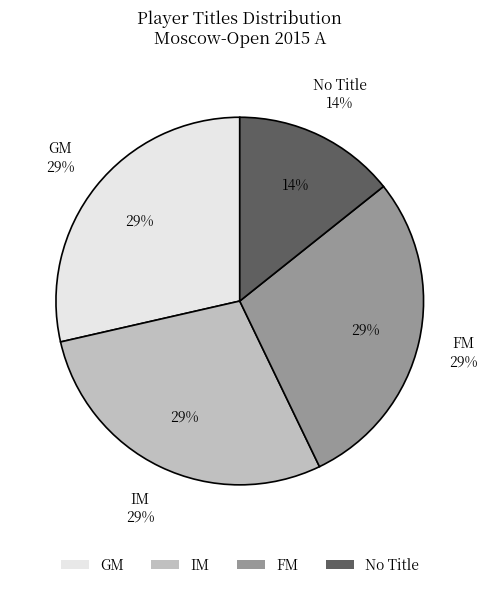

Between FM and GM, which is larger?

GM